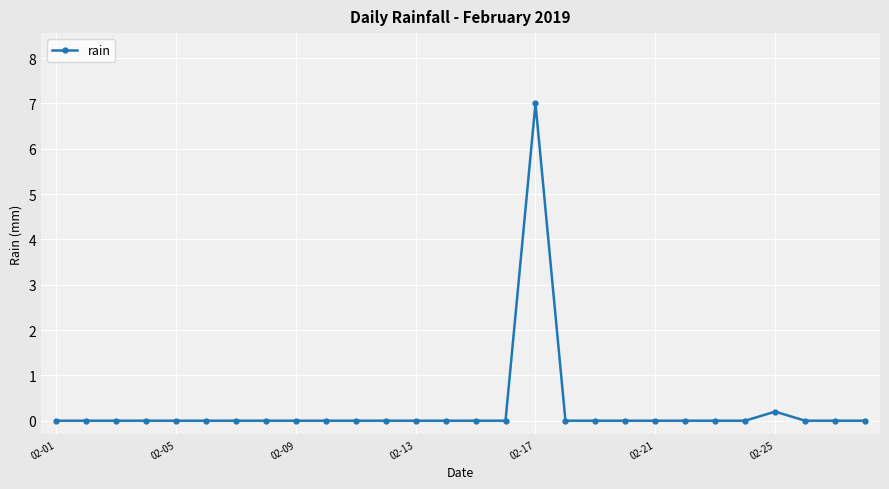

Reading left to right, list all the values displayed in this chart.

0.0	0.0	0.0	0.0	0.0	0.0	0.0	0.0	0.0	0.0	0.0	0.0	0.0	0.0	0.0	0.0	7.0	0.0	0.0	0.0	0.0	0.0	0.0	0.0	0.2	0.0	0.0	0.0